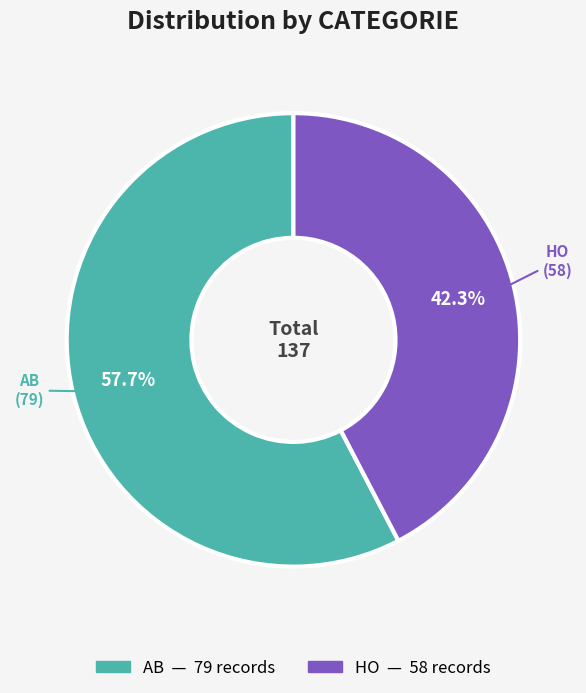

Which slice represents more than half of the pie?

AB